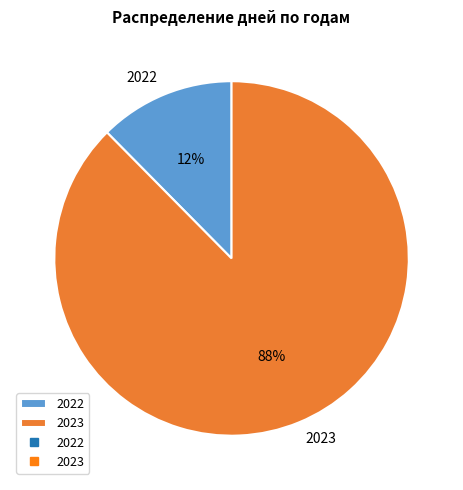

The 2022 slice represents 18% of the pie. True or false?

False